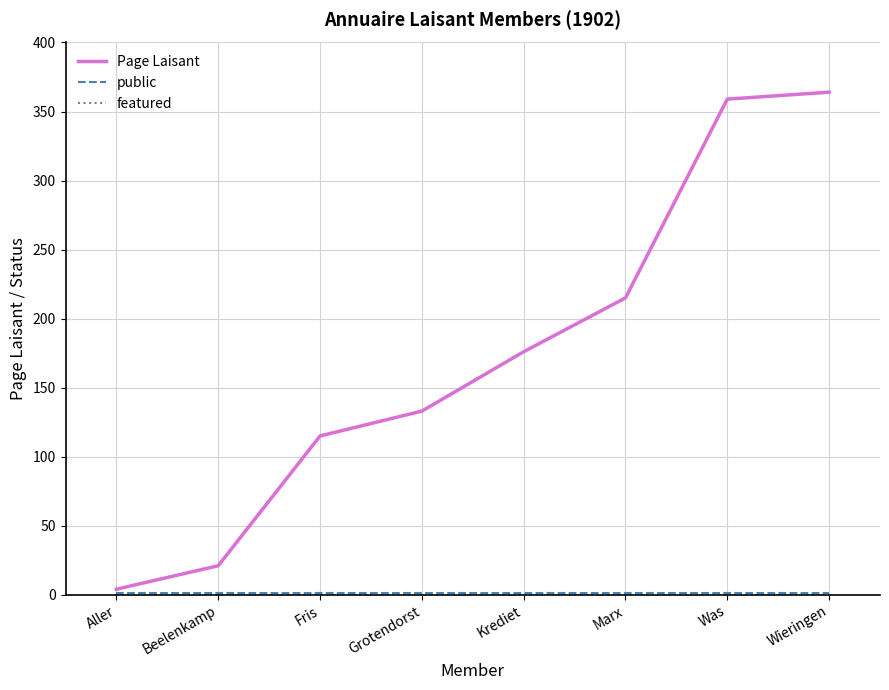

The value of Page Laisant at Grotendorst is 133. True or false?

True